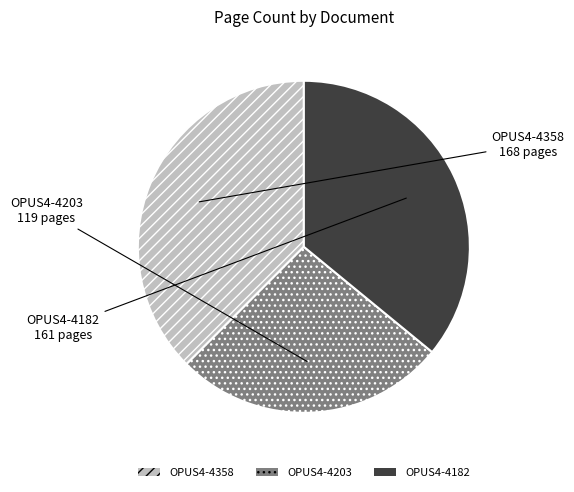

Is it true that OPUS4-4358 is 43% of the pie?

False